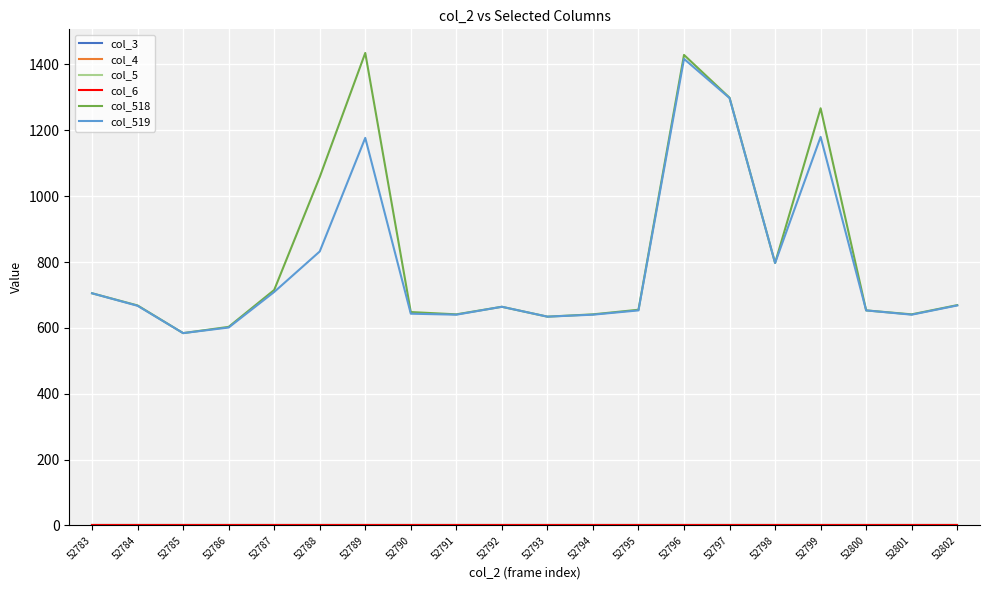

Which series has the largest range (max minus min)?

col_518